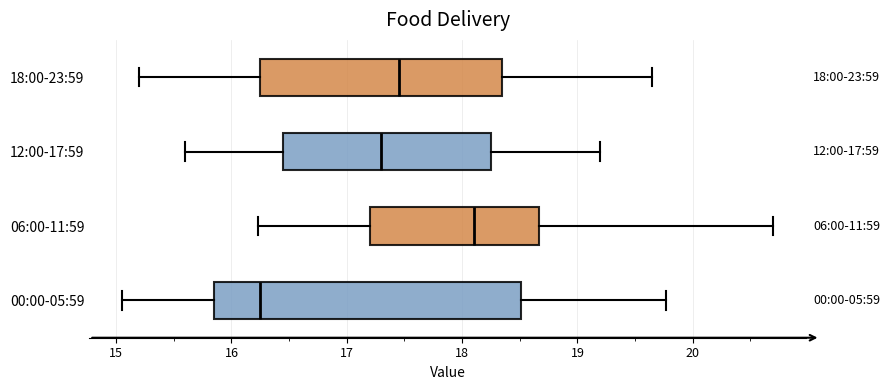

Comparing the boxes themselves (not the whiskers), which one is the widest?

00:00-05:59